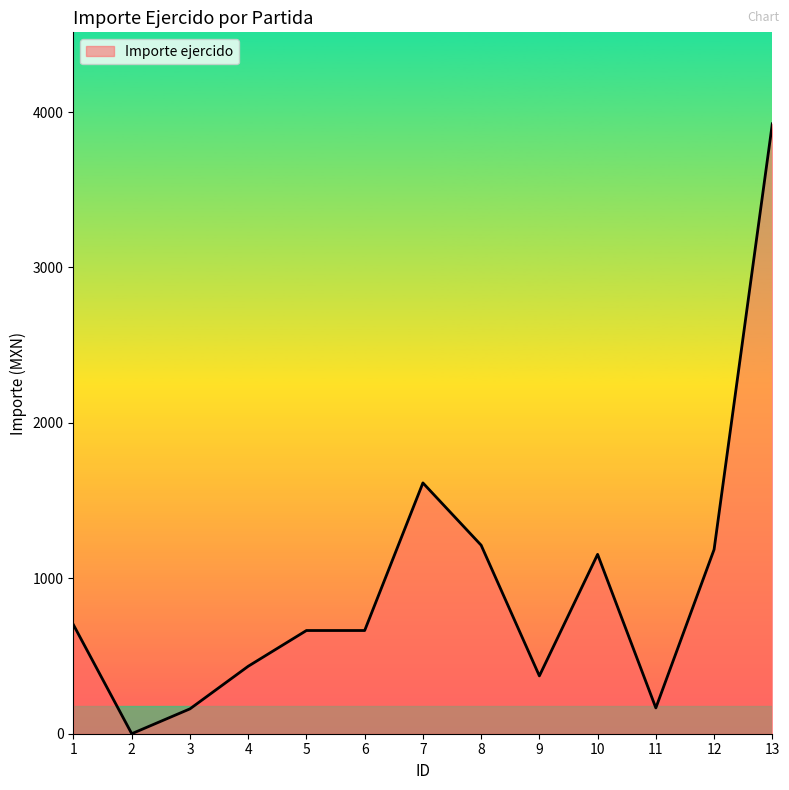

Is it true that the value at 5 is 353.9?

False